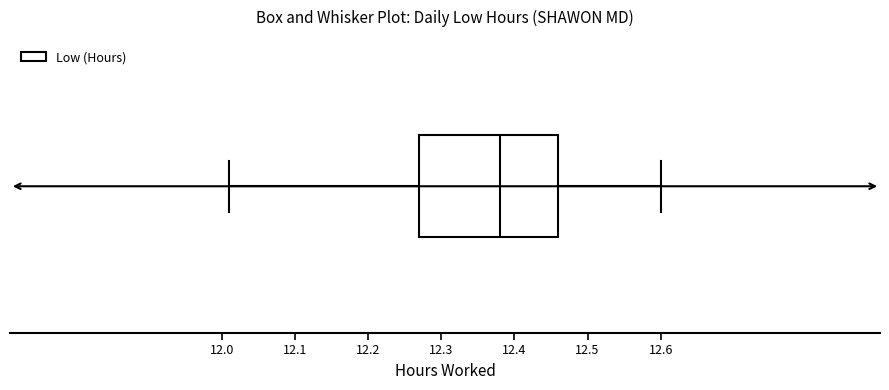

Read this box plot against the x-axis: the position of the median line, the range covered by the box, and the ends of both whiskers. The values are not printed on the chart, so give them approximately, as read against the axis.

median 12.38, box 12.27 to 12.46, whiskers 12.01 to 12.60